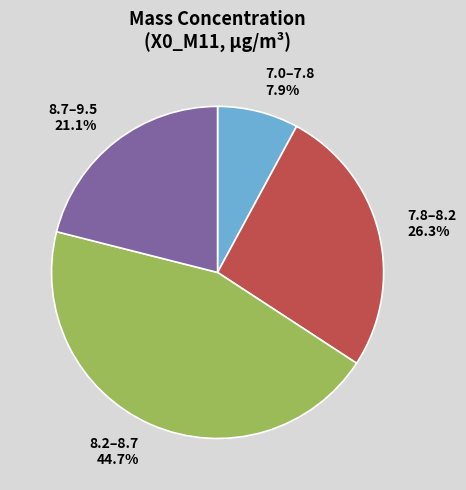

Does any single category account for the majority?

No